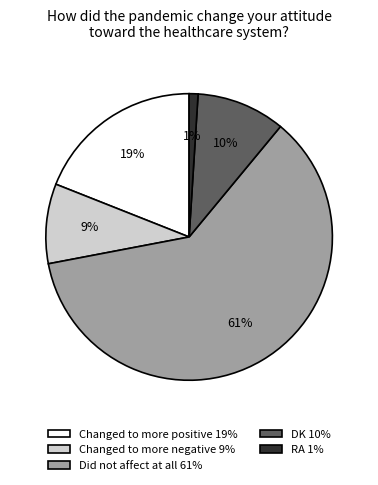

Rank the categories by value from highest to lowest.

Did not affect at all, Changed to more positive, DK, Changed to more negative, RA